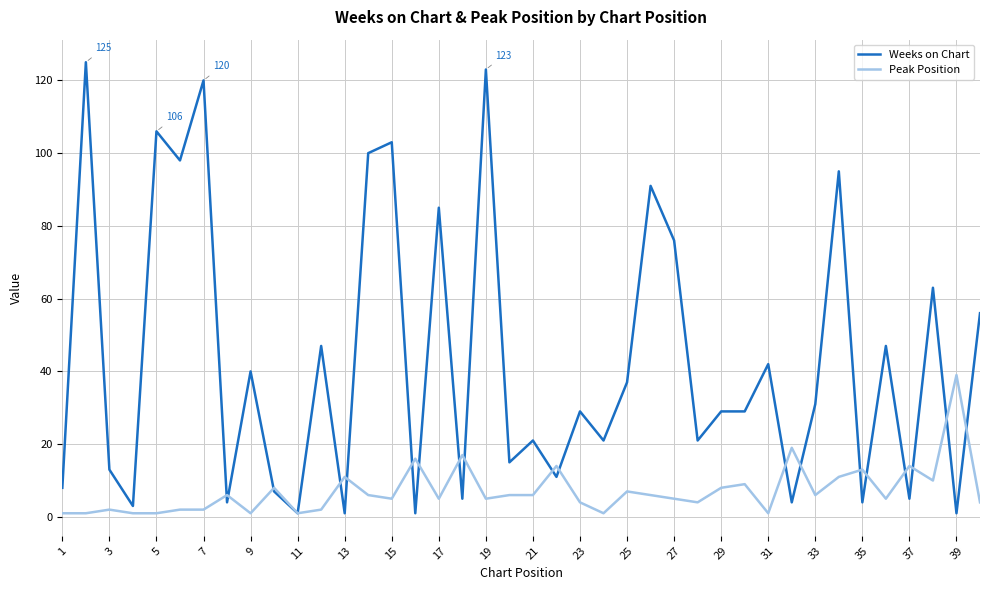

What is the smallest value displayed?

1